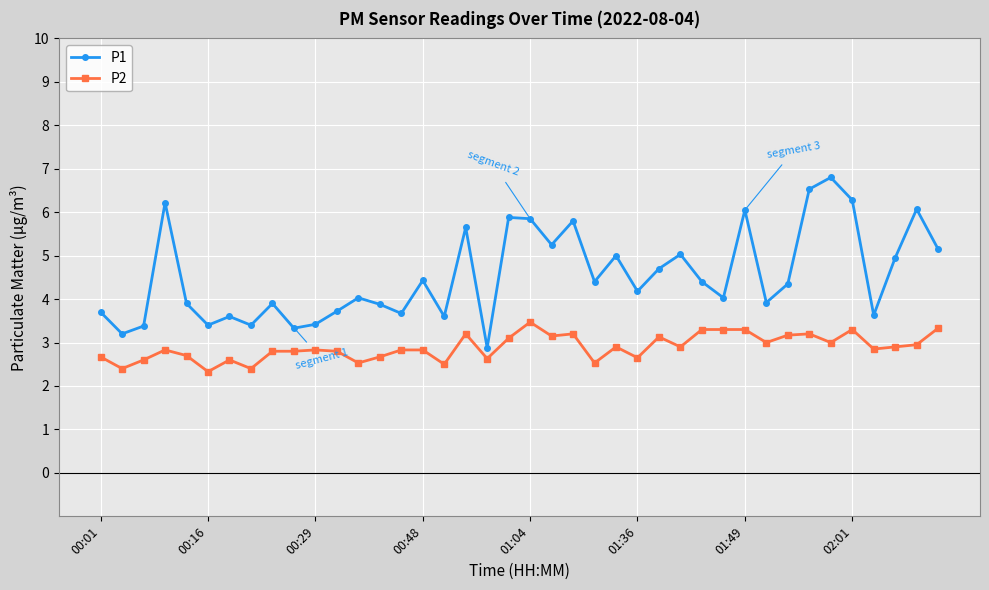

Count the number of data series in this chart.

2